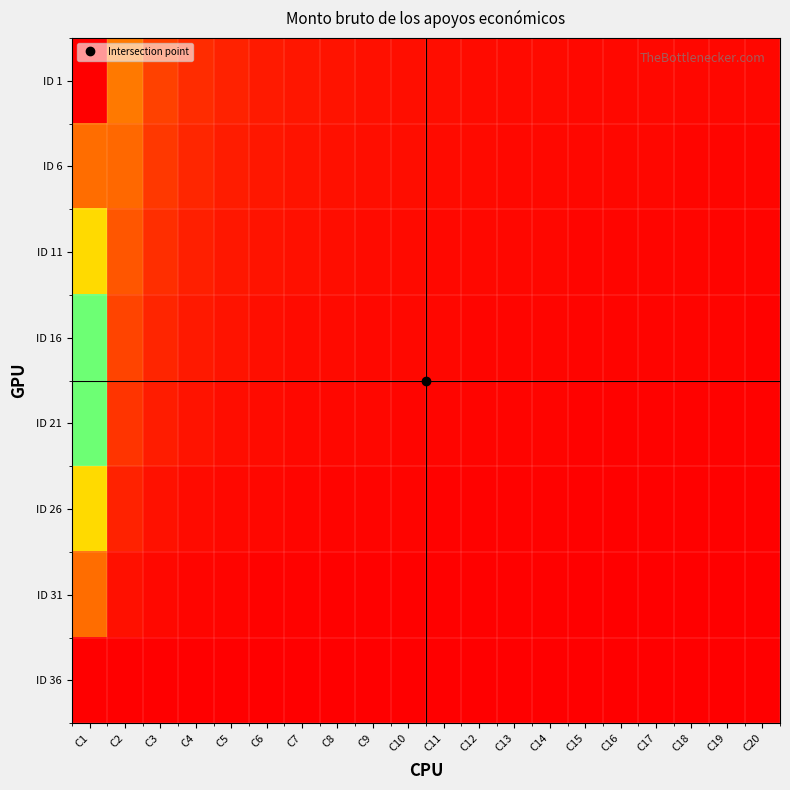

What is the total value across all series at C7?

0.1